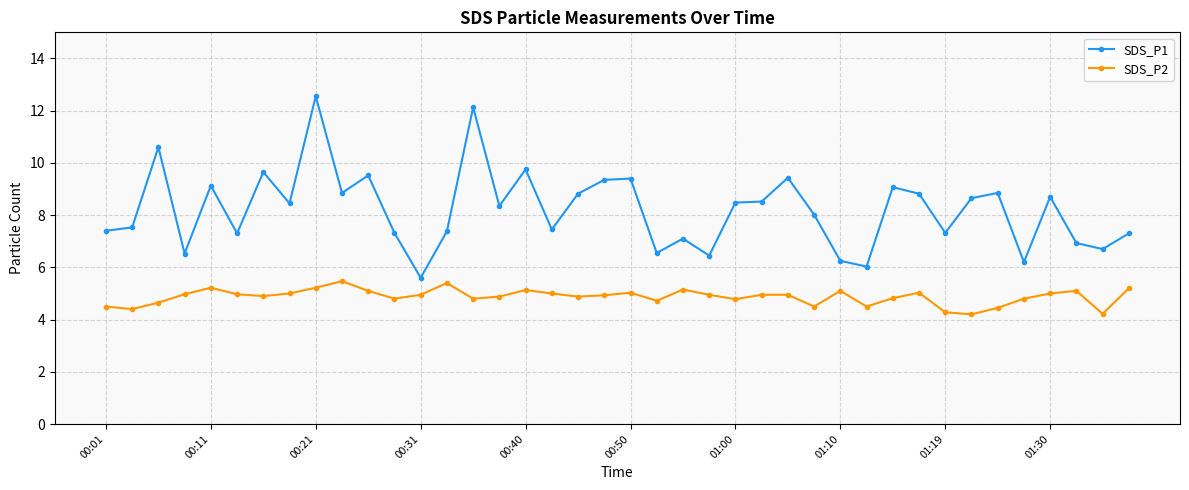

Which series has the largest total across all categories?

SDS_P1